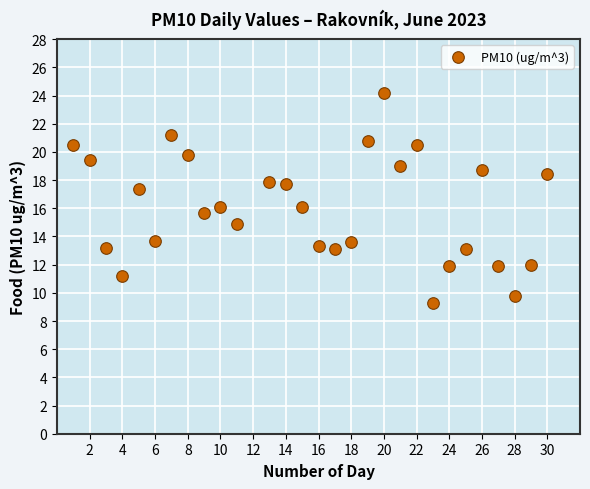

What is the range of Y values (max minus min)?

14.9